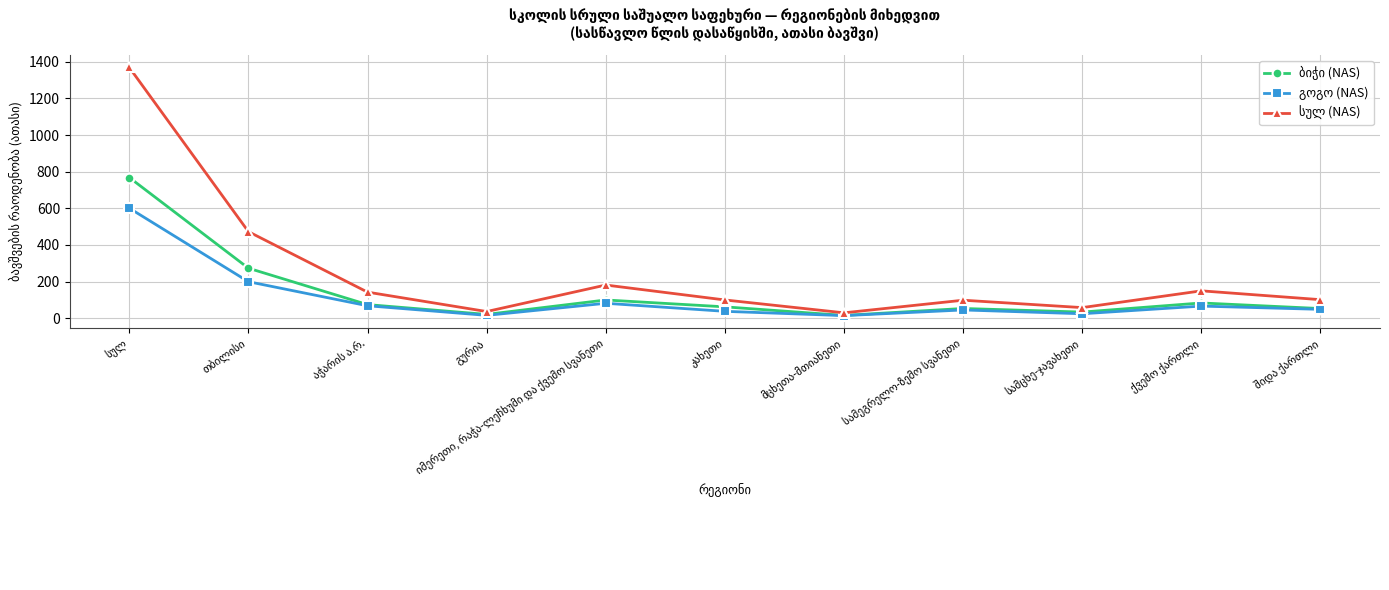

Reading left to right, what are all the values shown in this chart?

ბიჭი (NAS): 768.3	273.2	74.4	20.8	99.6	62.1	15.3	53.2	33.6	83.3	52.8
გოგო (NAS): 600.9	199.4	68.1	15.7	81.6	37.6	14.2	45.1	24.4	66.2	48.5
სულ (NAS): 1369.2	472.6	142.4	36.5	181.2	99.7	29.5	98.3	58.0	149.5	101.3